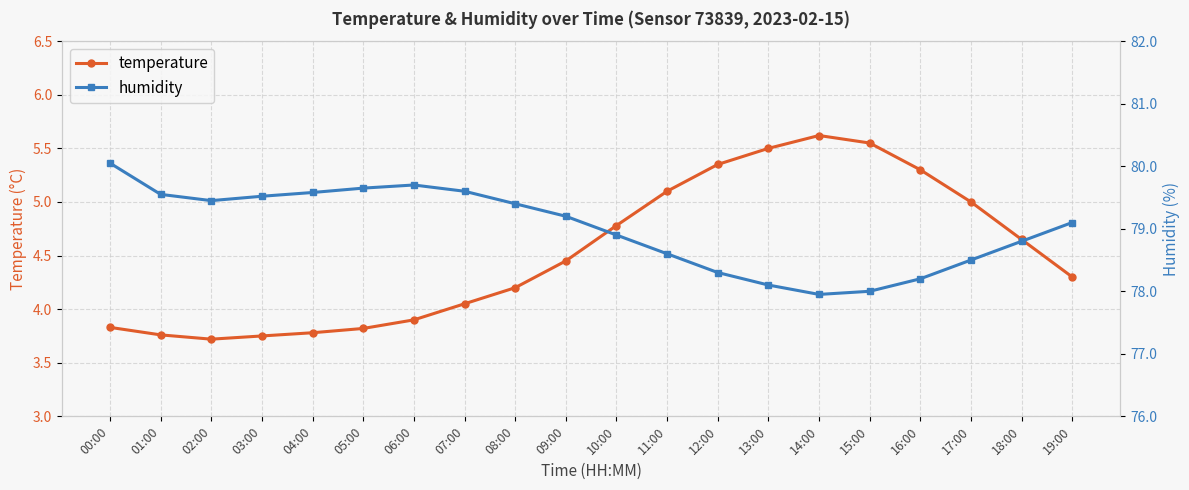

Which series changed the most between 06:00 and 09:00?

temperature